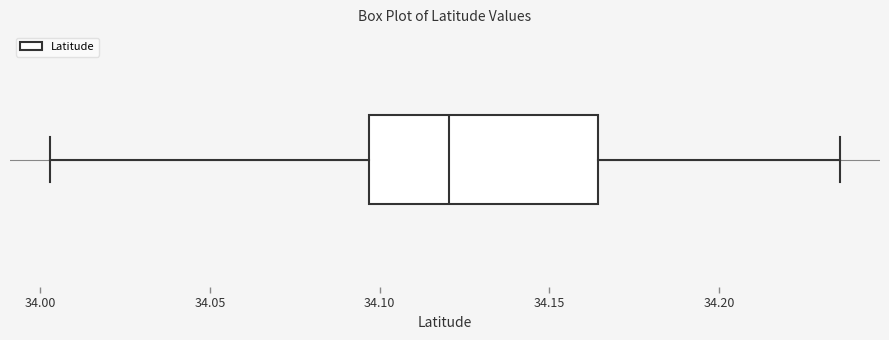

Transcribe this box plot: give where the median line is, the range the box spans, and where the two whiskers end, as read against the x-axis. The values are not printed on the chart, so give them approximately, as read against the axis.

median 34.120, box 34.095 to 34.165, whiskers 34.005 to 34.235